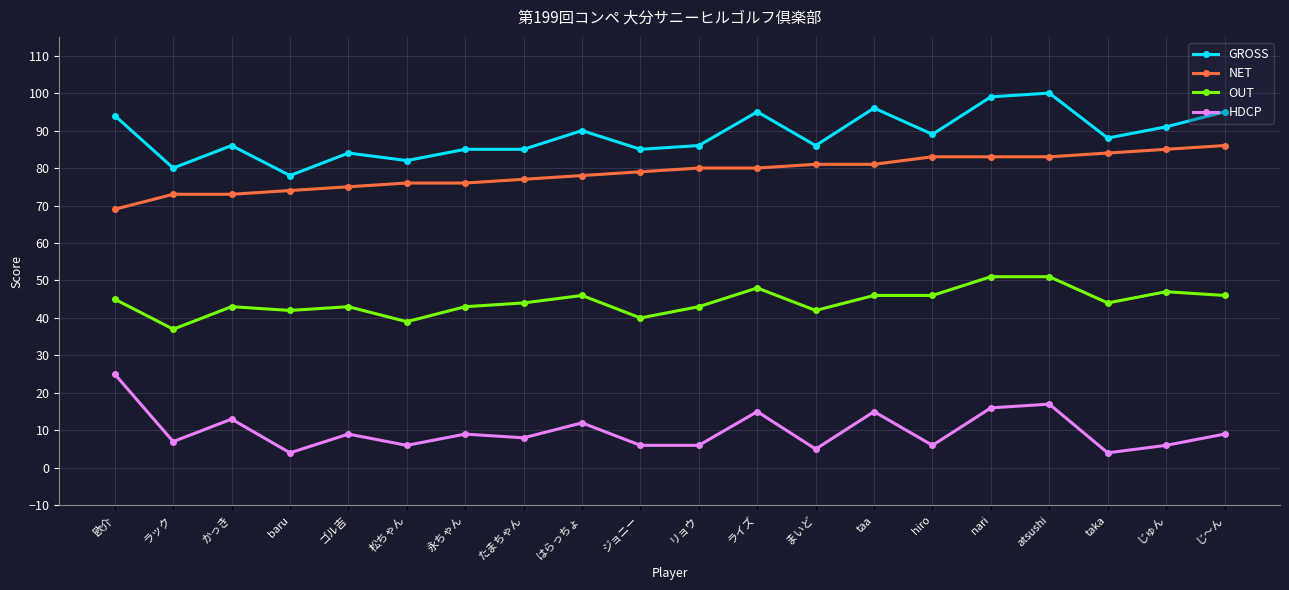

Rank the series at atsushi from highest to lowest value.

GROSS, NET, OUT, HDCP